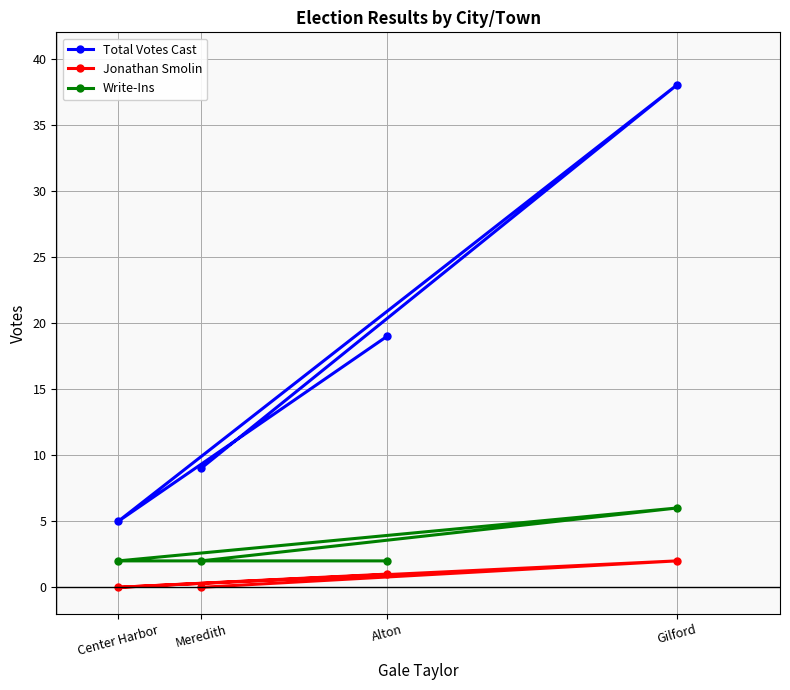

What position from the left is Gilford?

4